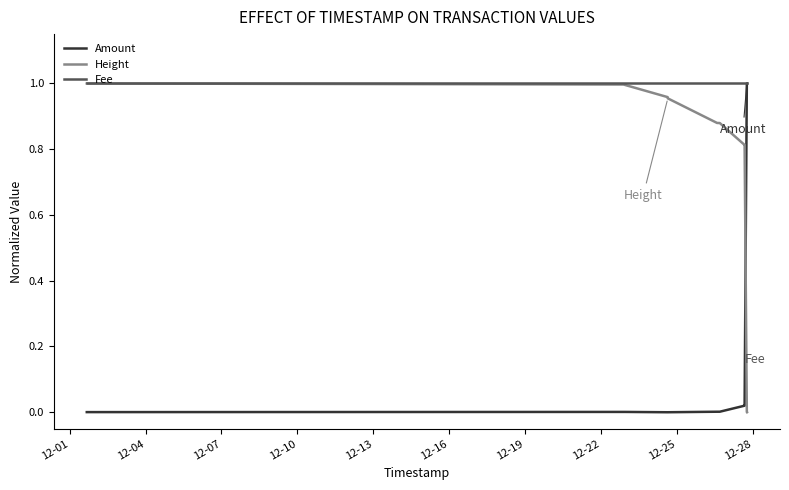

How many lines are shown in the chart?

3